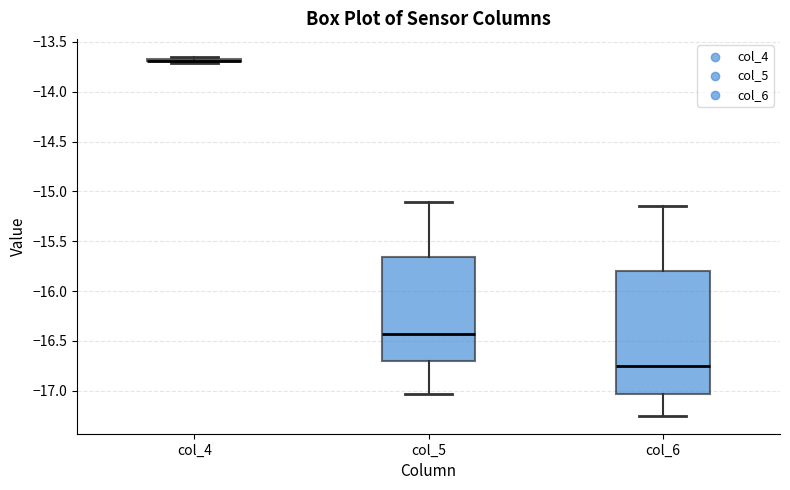

Comparing the boxes themselves (not the whiskers), which one is the tallest?

col_6